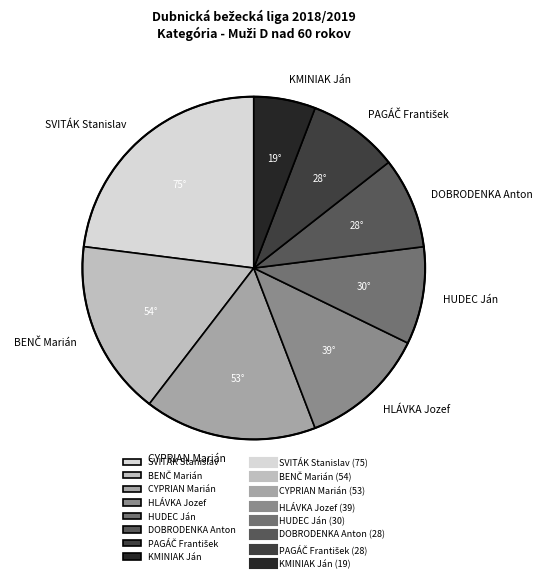

Which slice is the smallest?

KMINIAK Ján